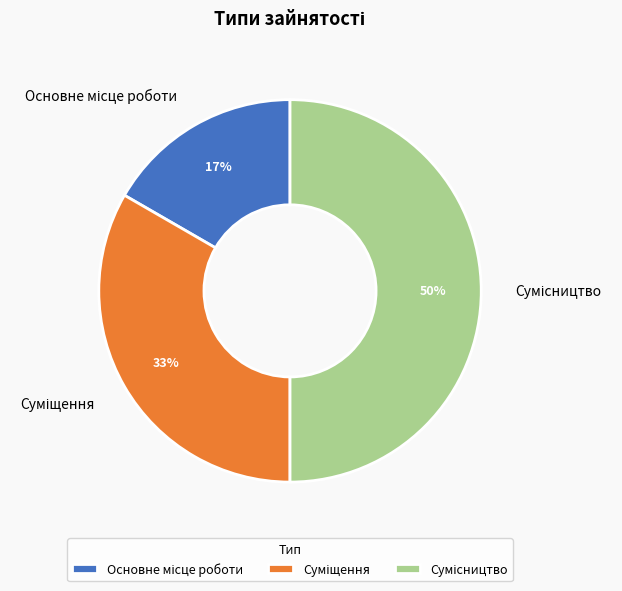

How many slices are in this pie chart?

3